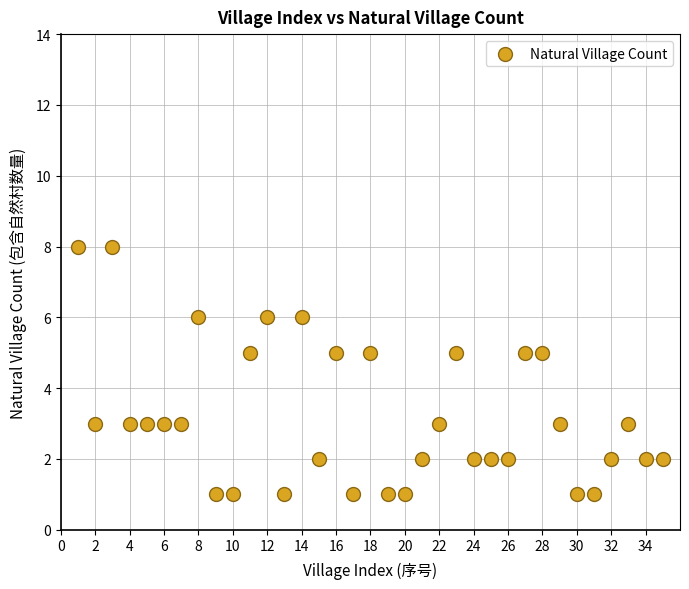

What is the range of X values (max minus min)?

34